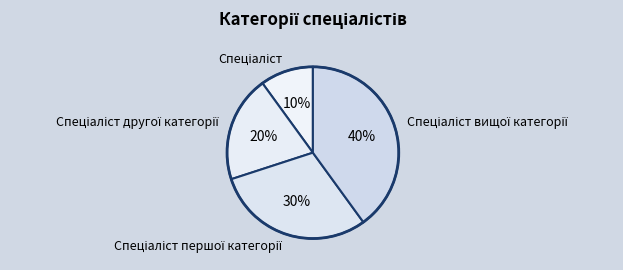

Count the number of slices in the pie.

4